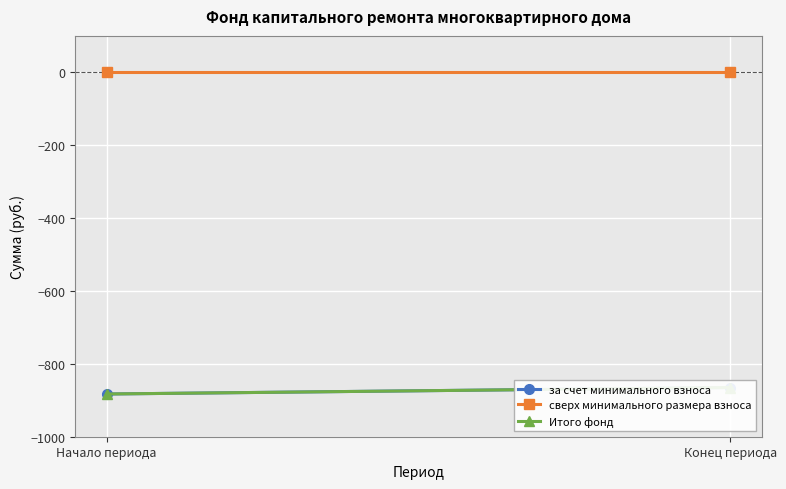

Rank the series by their maximum value, from lowest to highest.

за счет минимального взноса, Итого фонд, сверх минимального размера взноса